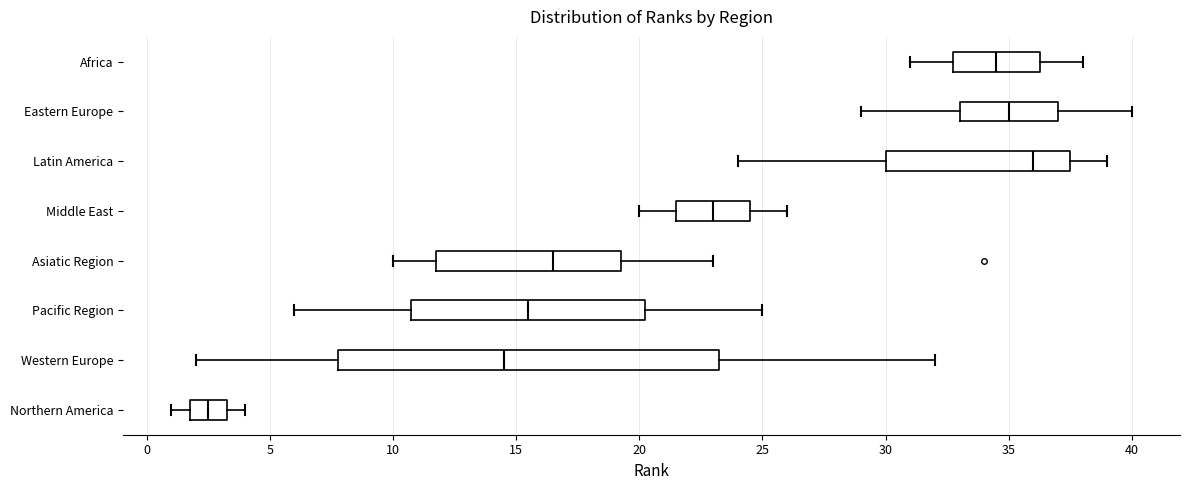

Comparing the boxes themselves (not the whiskers), which one is the widest?

Western Europe